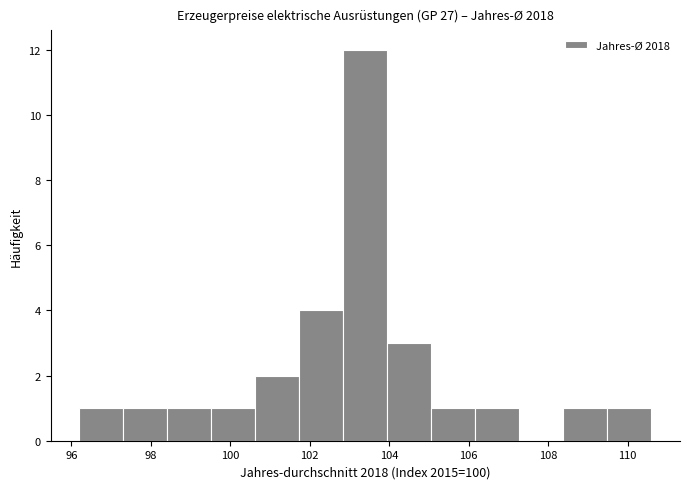

Reading left to right, list every bar in this chart as the range it spans on the x-axis followed by its height. Neither the bar edges nor the heights are printed on the chart, so give them approximately, as read against the axes.

96.2 to 97.4: 1
97.4 to 98.4: 1
98.4 to 99.6: 1
99.6 to 100.6: 1
100.6 to 101.8: 2
101.8 to 102.8: 4
102.8 to 104.0: 12
104.0 to 105.0: 3
105.0 to 106.2: 1
106.2 to 107.2: 1
107.2 to 108.4: 0
108.4 to 109.4: 1
109.4 to 110.6: 1